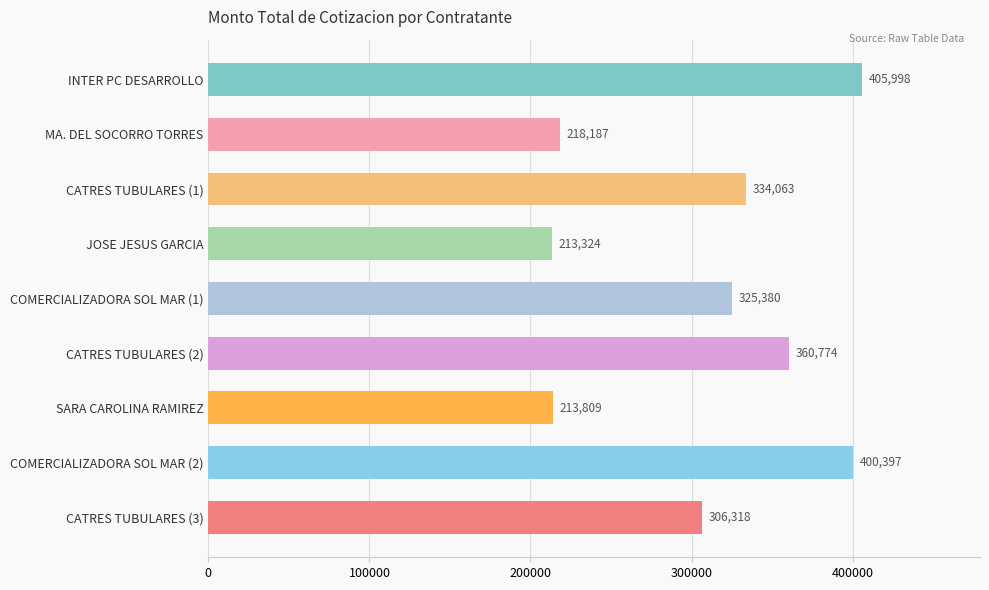

Where is the data nearest to the value 309661?

CATRES TUBULARES (3)